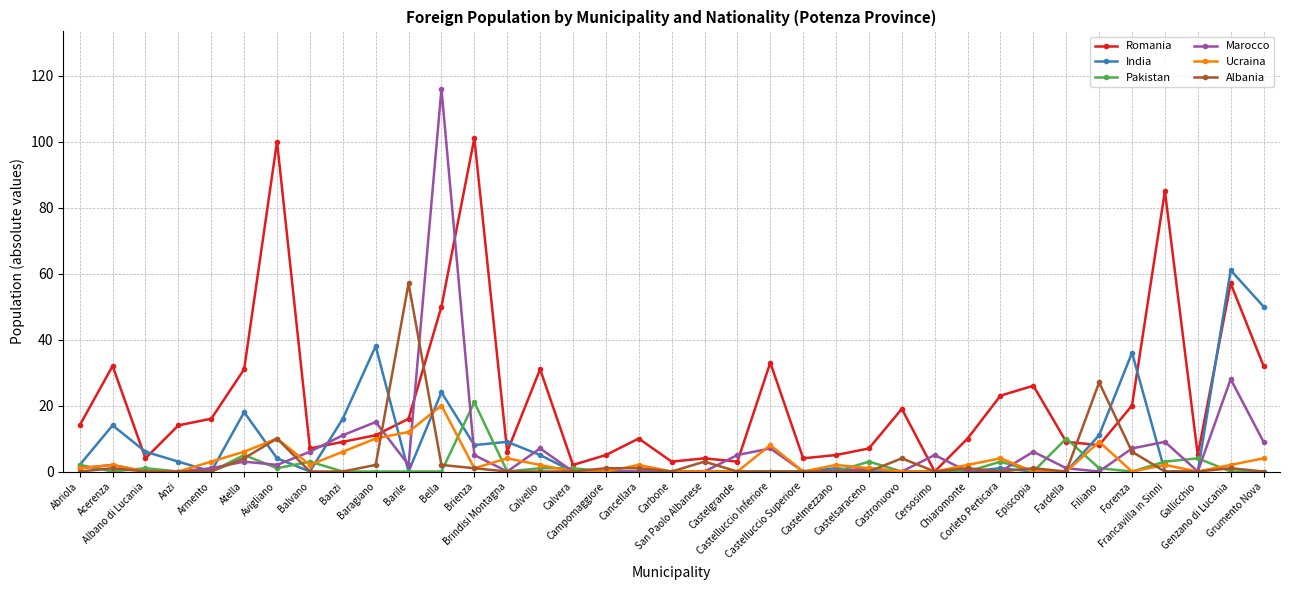

How many lines are shown in the chart?

6